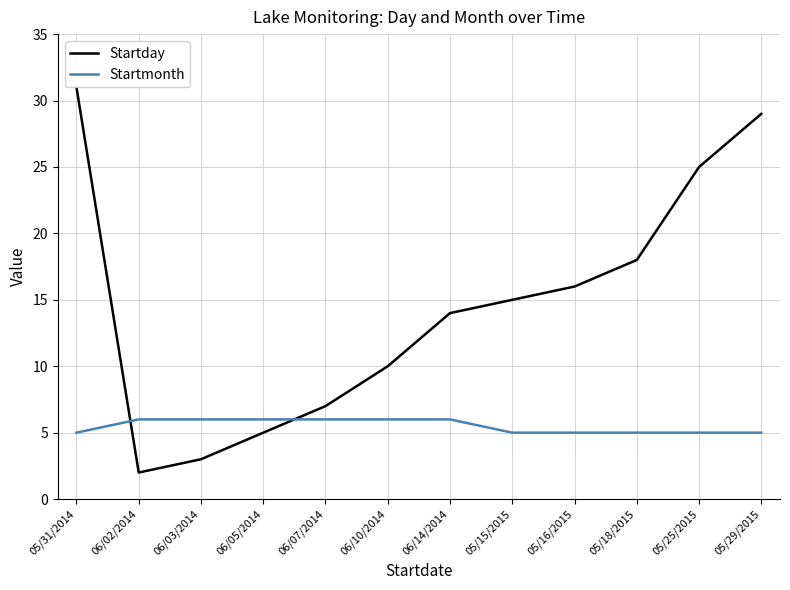

Which category has the lowest value in the Startday series?

06/02/2014